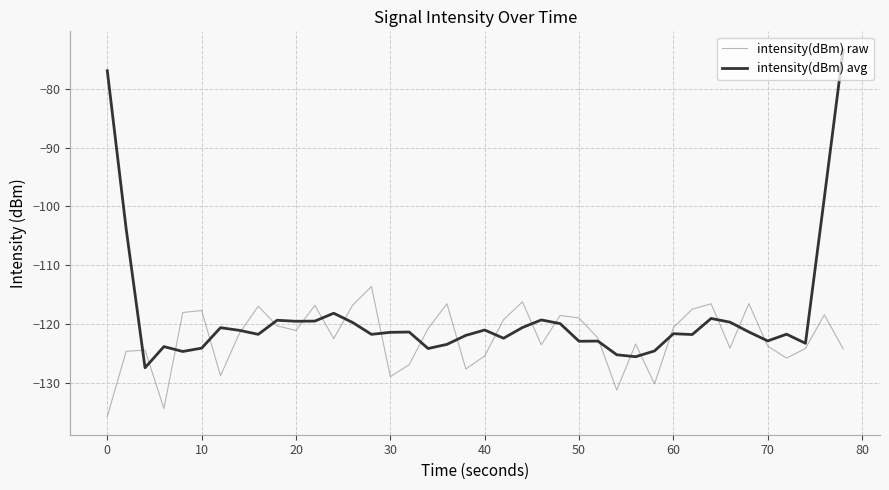

Rank the series by their average value, from lowest to highest.

intensity(dBm) raw, intensity(dBm) avg